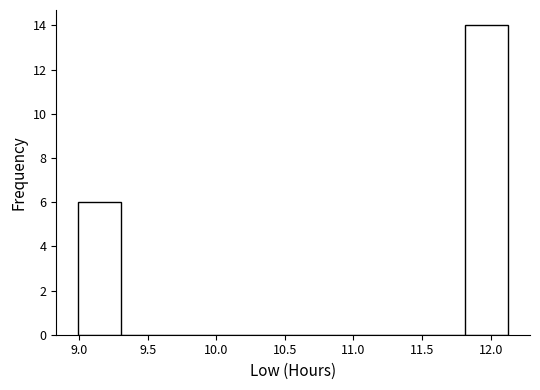

Reading left to right, transcribe this chart: for each bar, give the range it covers on the x-axis and its height. Neither the bar edges nor the heights are printed on the chart, so give them approximately, as read against the axes.

9.00 to 9.30: 6
9.30 to 9.60: 0
9.60 to 9.95: 0
9.95 to 10.25: 0
10.25 to 10.55: 0
10.55 to 10.85: 0
10.85 to 11.20: 0
11.20 to 11.50: 0
11.50 to 11.80: 0
11.80 to 12.15: 14